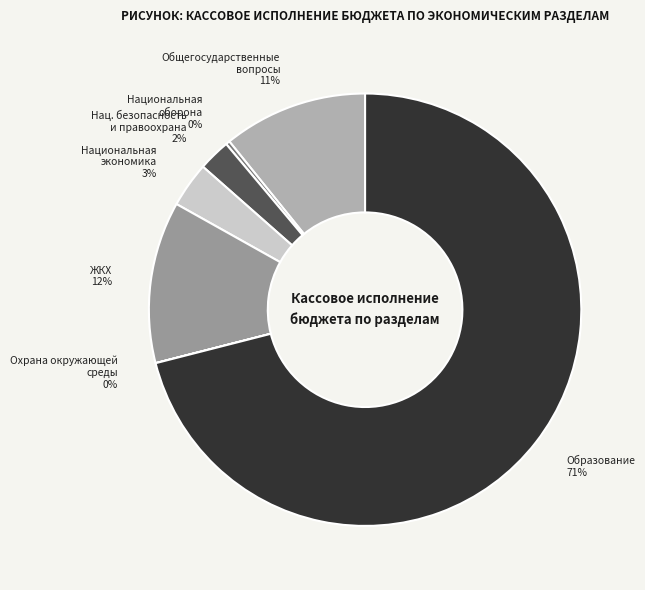

Is the sum of ЖКХ and Национальная экономика greater than half?

No